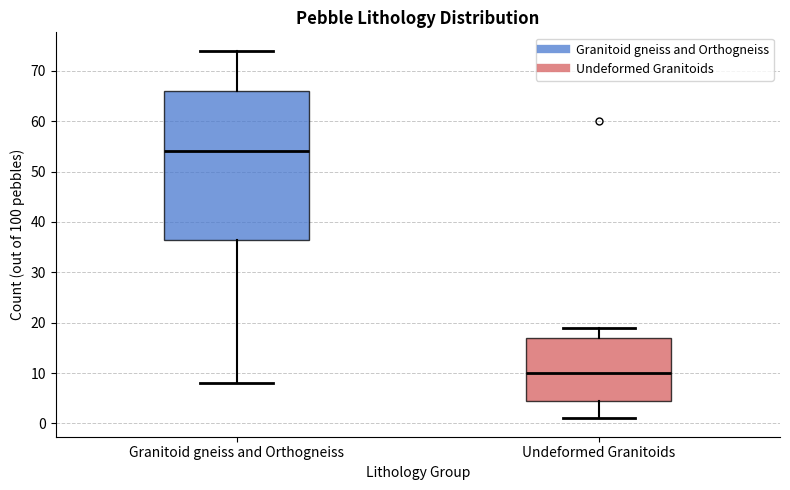

Reading left to right, read every box against the y-axis: the position of its median line, the range the box covers, and the ends of its whiskers. The values are not printed on the chart, so give them approximately, as read against the axis.

Granitoid gneiss and Orthogneiss: median 54, box 37 to 66, whiskers 8 to 74
Undeformed Granitoids: median 10, box 5 to 17, whiskers 1 to 19